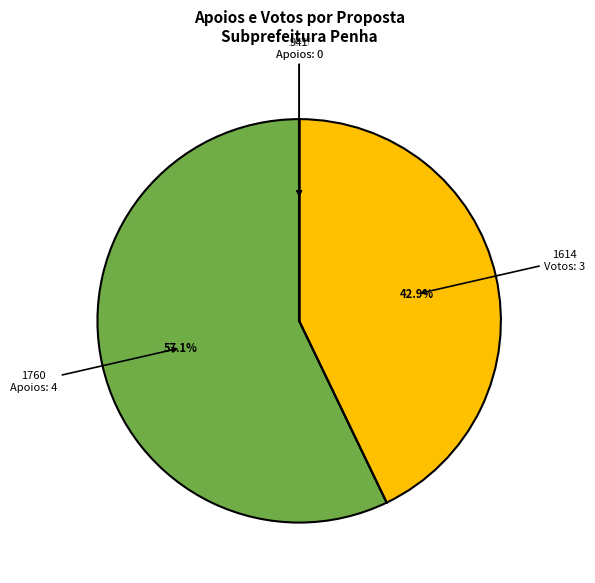

To the nearest percent, what is the difference between the largest and smallest slice percentages?

57%